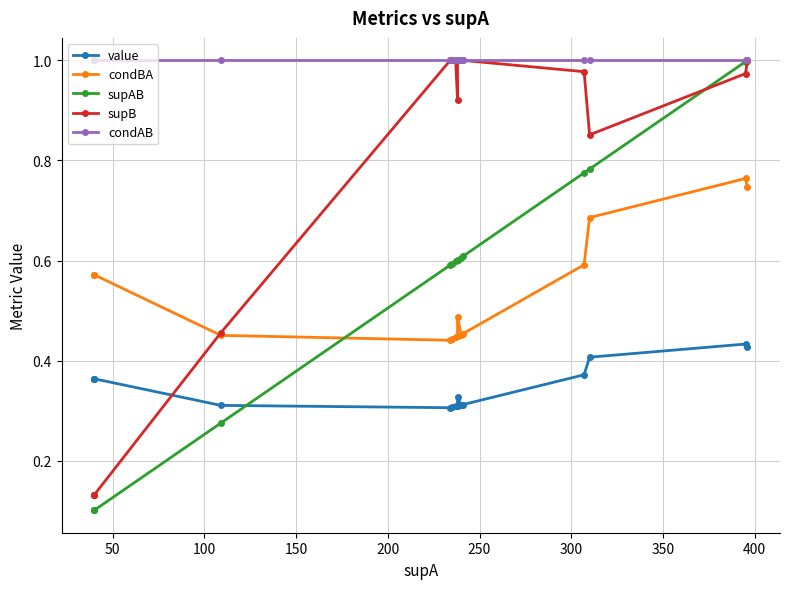

True or false: condBA has more than 1 interior local peaks.

True